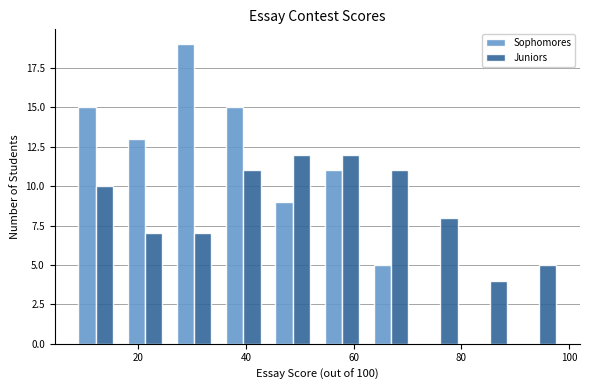

What is the height of the Sophomores bar covering 62 to 72 on the x-axis? Neither the bar edges nor the heights are printed on the chart, so give them approximately, as read against the axes.

5